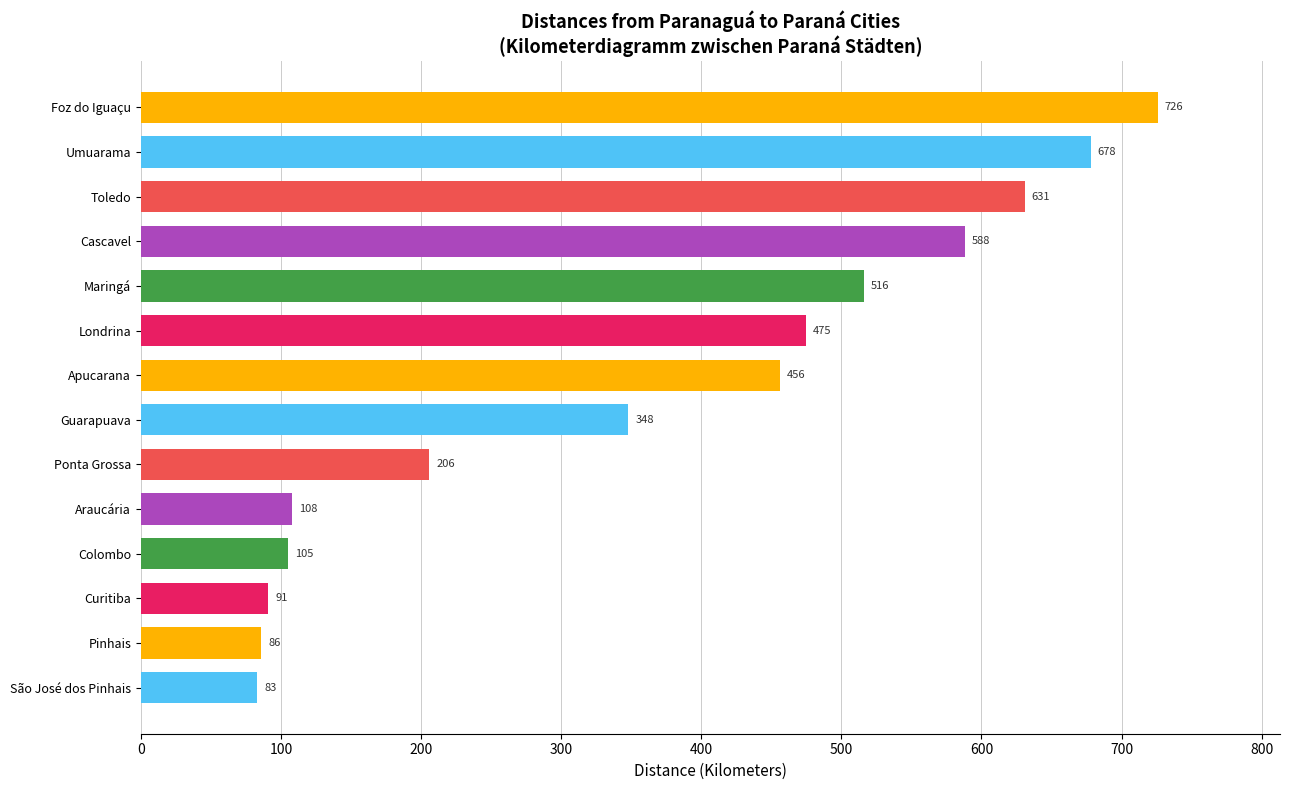

What is the difference between the maximum and minimum values?

643